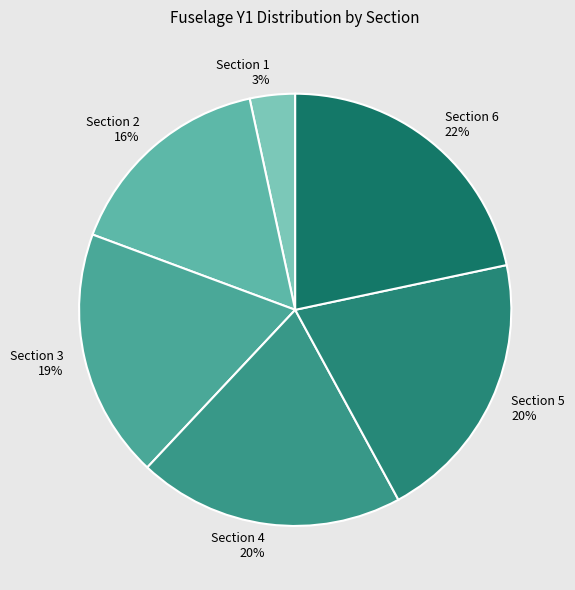

True or false: Section 4 accounts for 20% of the total.

True